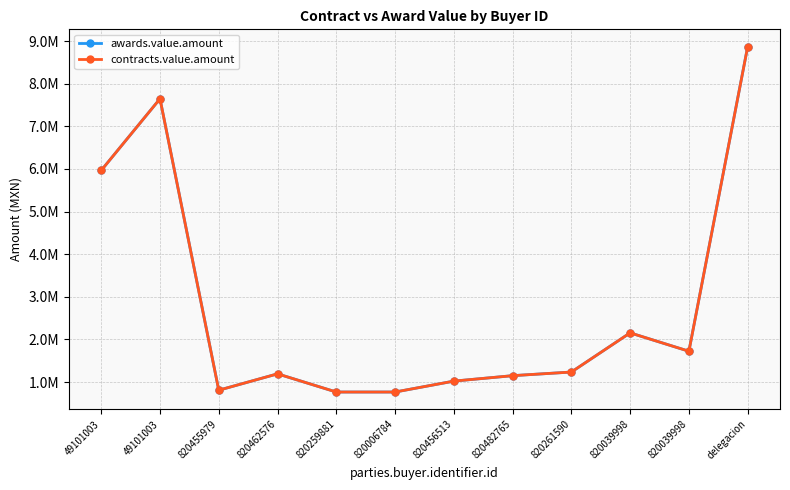

What is the total value across all series at 49101003?

11930720.1